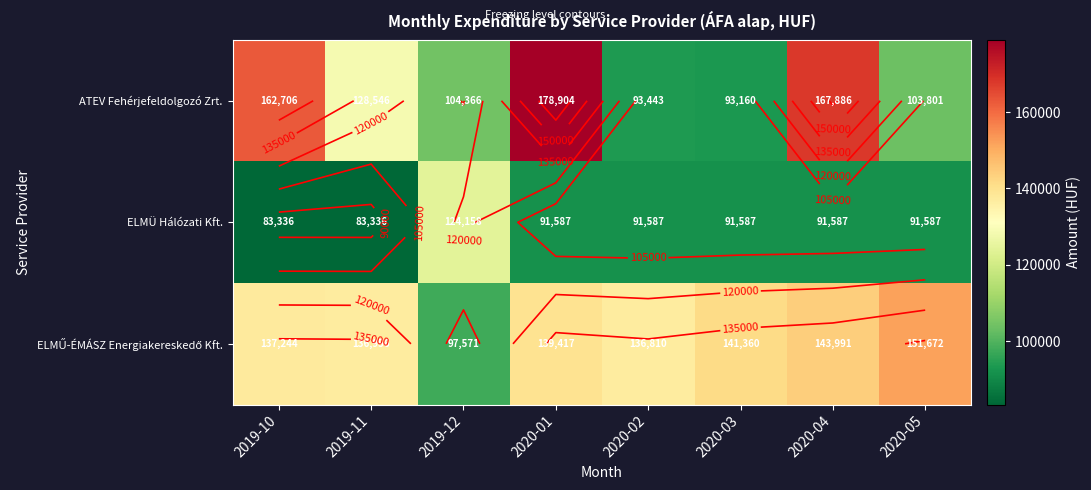

How many series are shown in this chart?

3